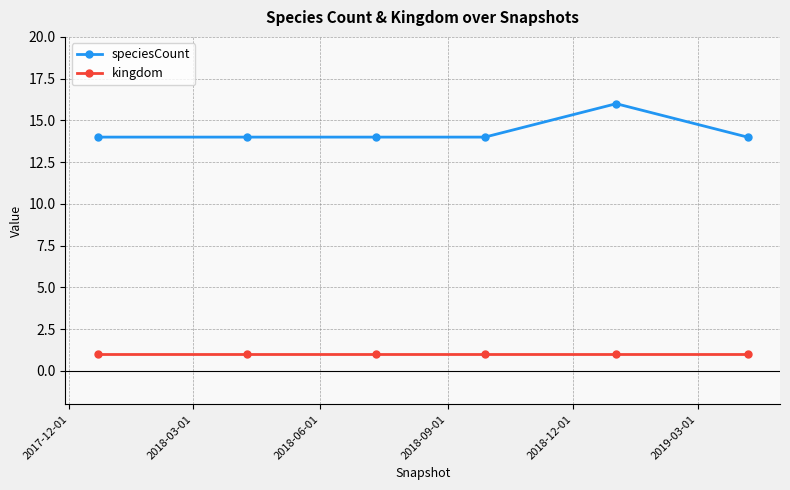

Reading right to left, what are all the values shown in this chart?

speciesCount: 14	16	14	14	14	14
kingdom: 1	1	1	1	1	1